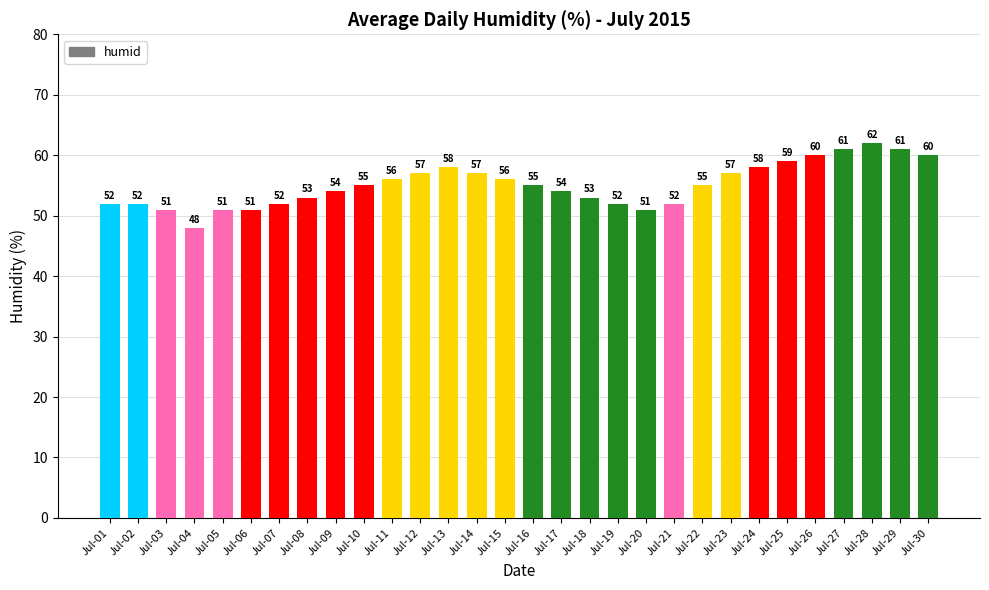

How many data points are less than 55?

14